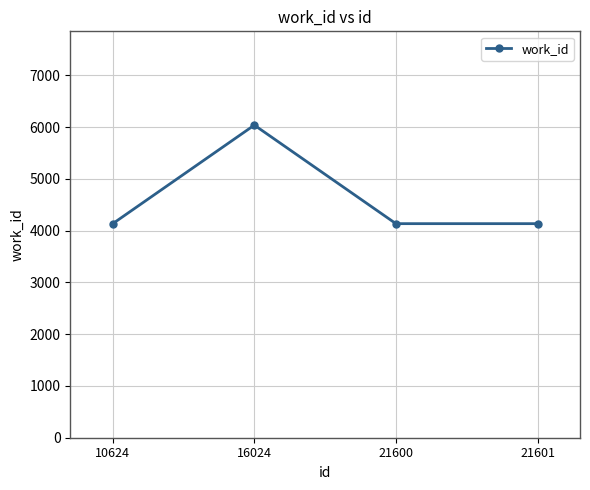

True or false: the data has more than 0 interior local peaks.

True